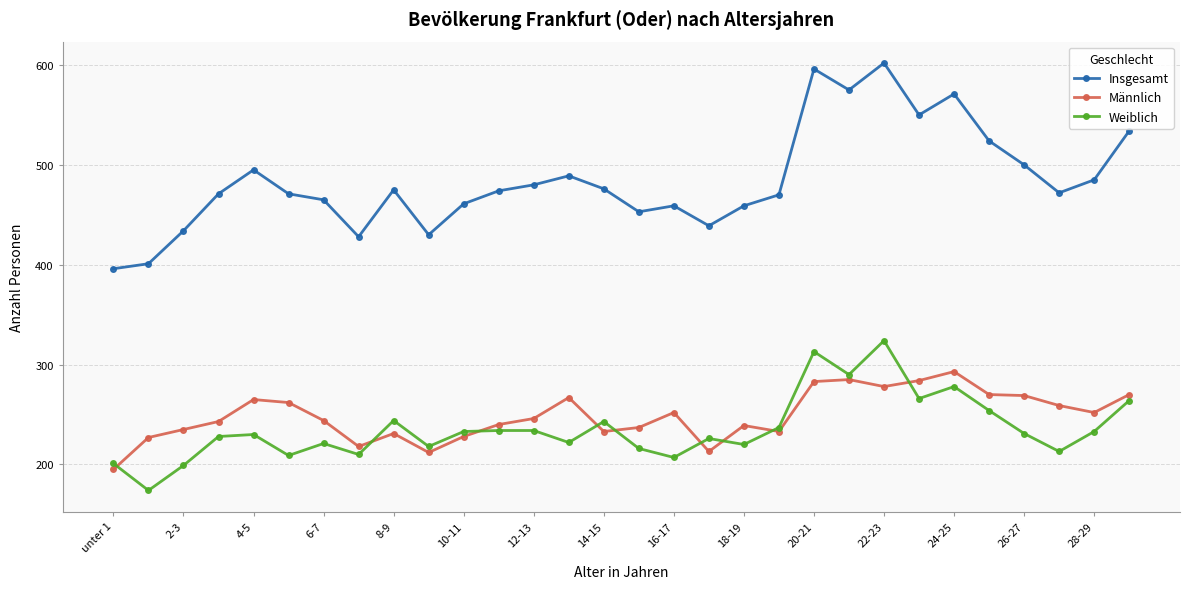

Which series ends up on top after the final intersection of Weiblich and Männlich?

Männlich